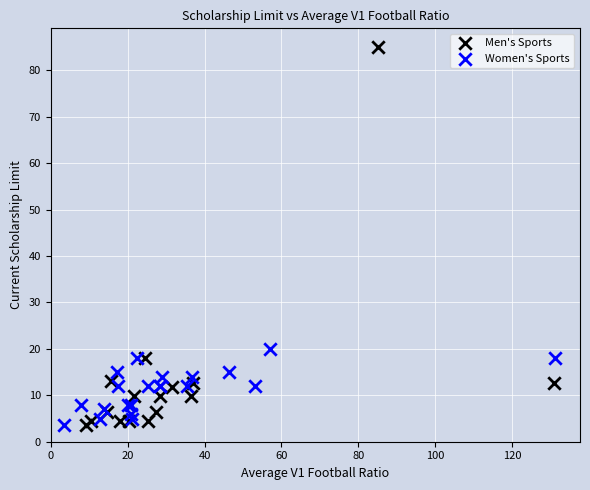

Which series has the widest spread of Y values?

Men's Sports